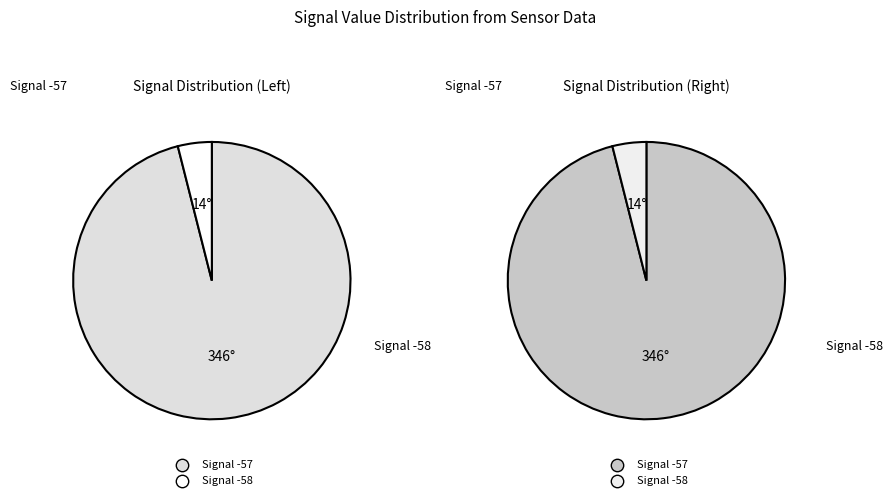

What is the smallest slice in the pie chart?

-57